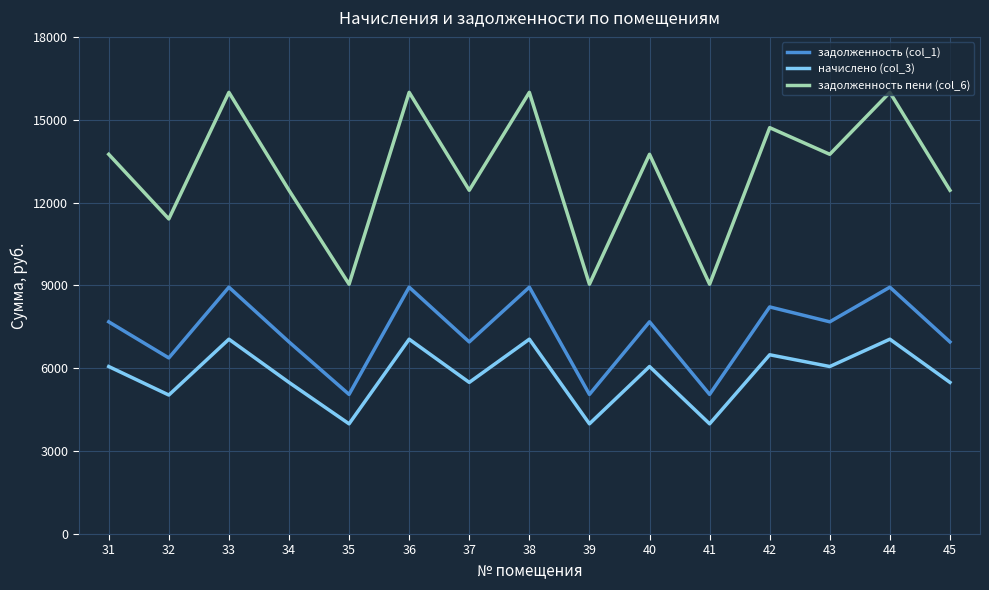

Rank the series by their maximum value, from lowest to highest.

начислено (col_3), задолженность (col_1), задолженность пени (col_6)